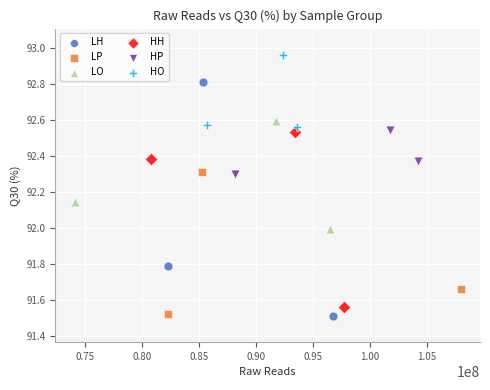

Which series reaches the maximum Y coordinate?

HO